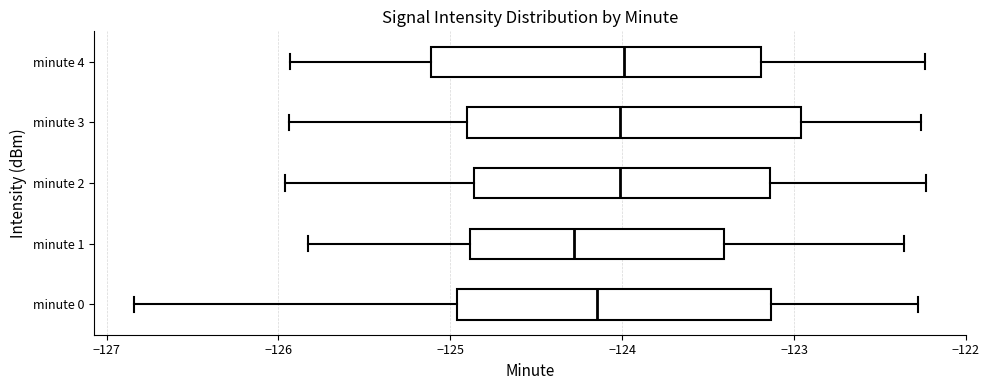

Where is the right edge of the box for minute 4 on the x-axis? The values are not printed on the chart, so give them approximately, as read against the axis.

-123.2